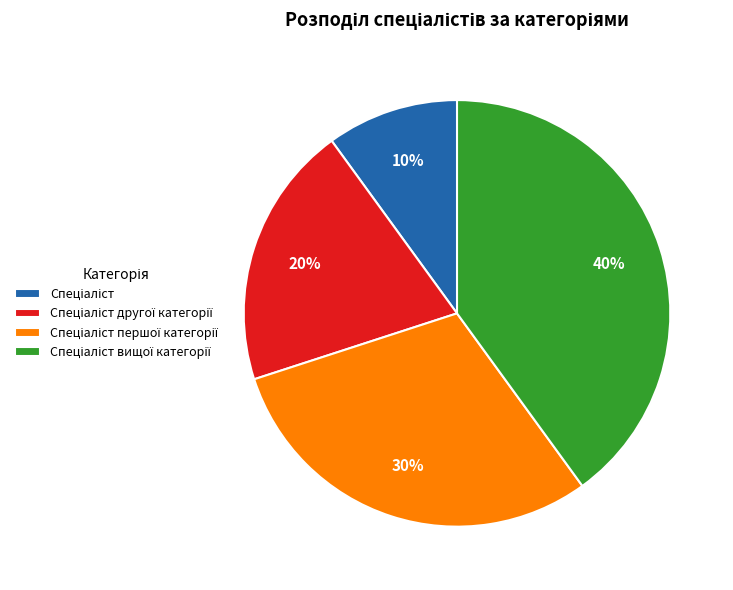

Does any single category account for the majority?

No